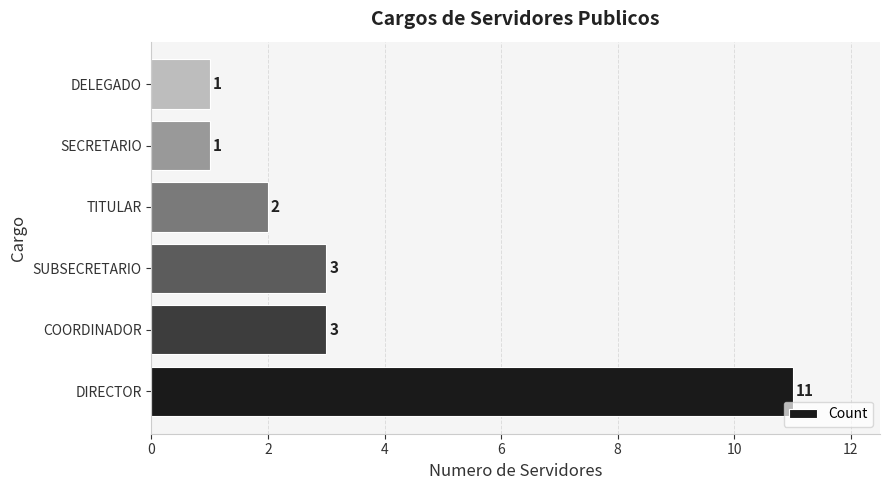

The chart shows a value of 1 at DELEGADO. True or false?

True